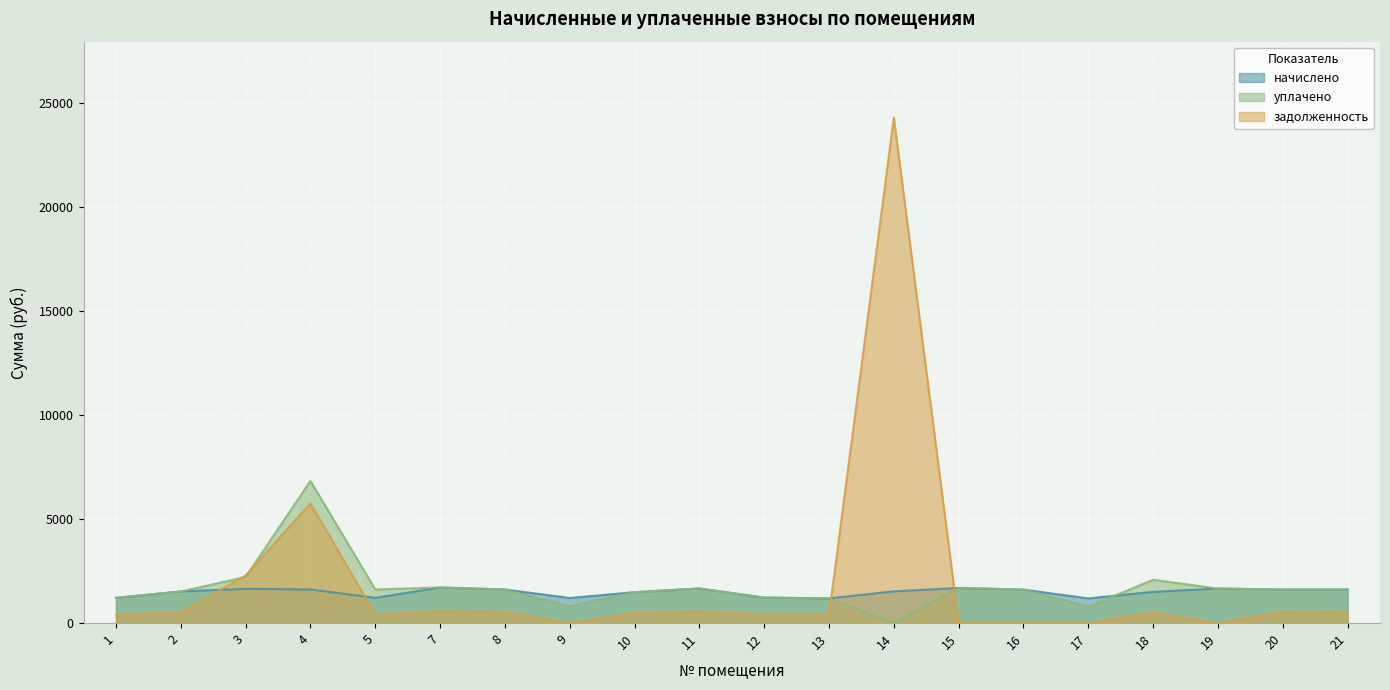

The value of начислено at 16 is 2354.7. True or false?

False